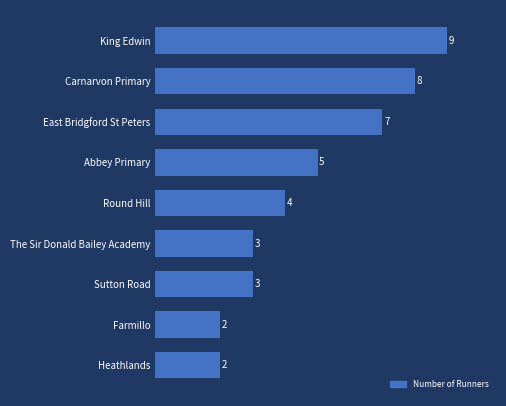

What is the greatest value displayed?

9